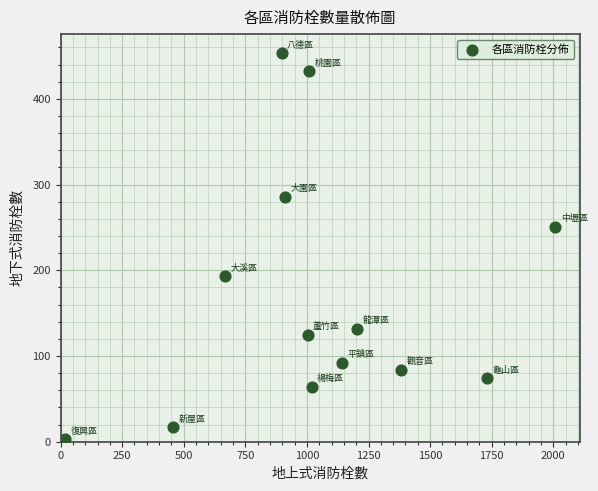

What Y value in the scatter plot is closest to 228?

251